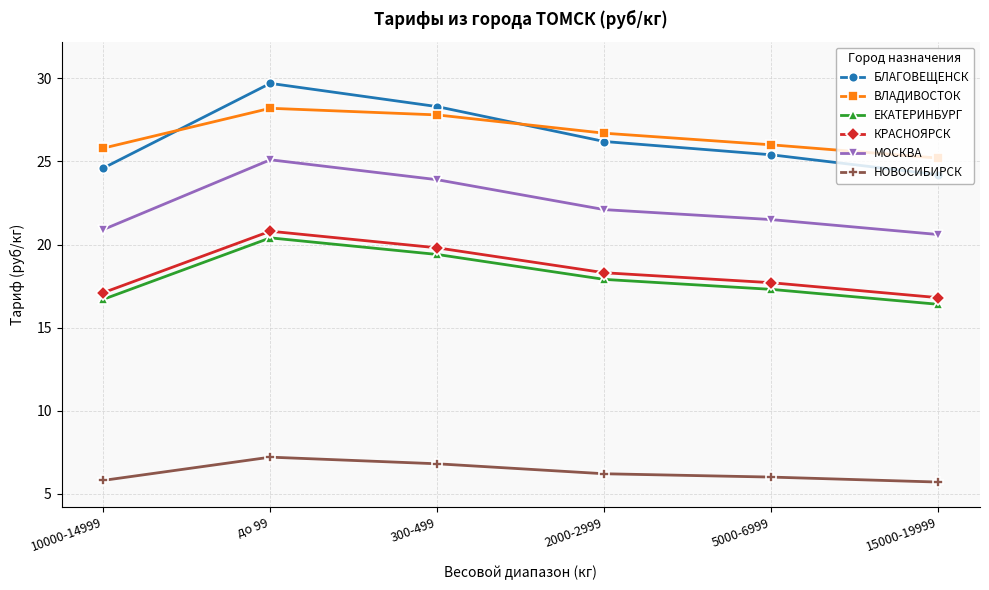

What is the minimum value shown in the chart?

5.7